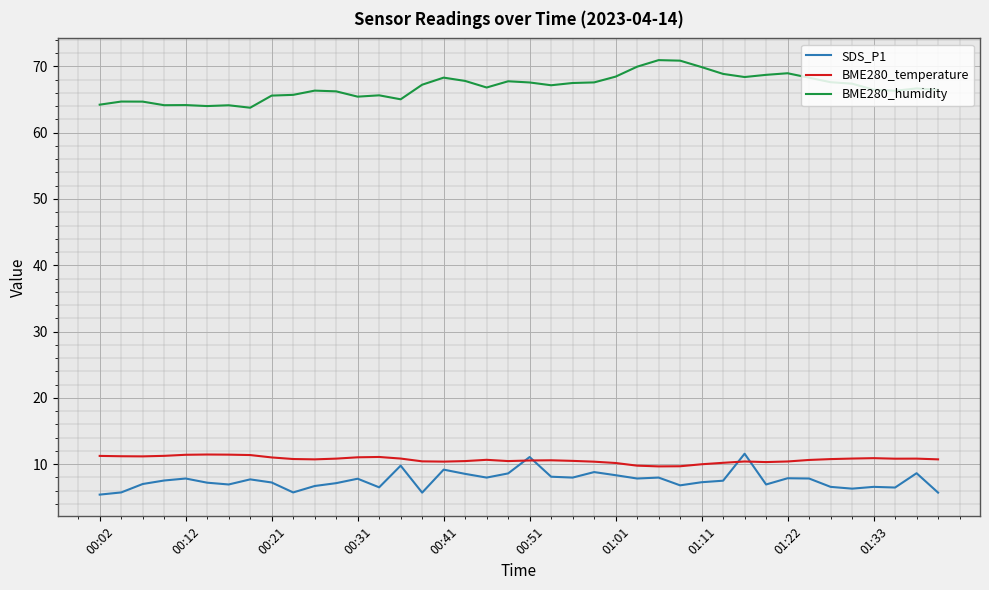

What is the smallest value displayed?

5.4